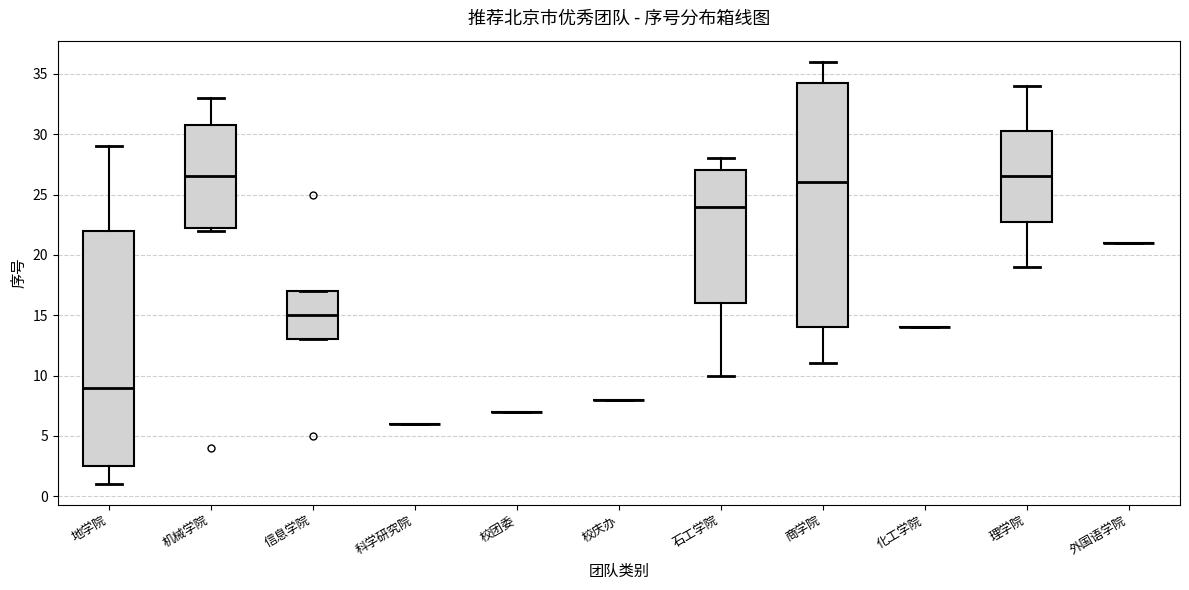

Reading left to right, read every box against the y-axis: the position of its median line, the range the box covers, and the ends of its whiskers. The values are not printed on the chart, so give them approximately, as read against the axis.

地学院: median 9.0, box 2.5 to 22.0, whiskers 1.0 to 29.0
机械学院: median 26.5, box 22.5 to 31.0, whiskers 22.0 to 33.0
信息学院: median 15.0, box 13.0 to 17.0, whiskers 13.0 to 17.0
科学研究院: box collapsed to a line at 6.0, whiskers 6.0 to 6.0
校团委: box collapsed to a line at 7.0, whiskers 7.0 to 7.0
校庆办: box collapsed to a line at 8.0, whiskers 8.0 to 8.0
石工学院: median 24.0, box 16.0 to 27.0, whiskers 10.0 to 28.0
商学院: median 26.0, box 14.0 to 34.5, whiskers 11.0 to 36.0
化工学院: box collapsed to a line at 14.0, whiskers 14.0 to 14.0
理学院: median 26.5, box 23.0 to 30.5, whiskers 19.0 to 34.0
外国语学院: box collapsed to a line at 21.0, whiskers 21.0 to 21.0